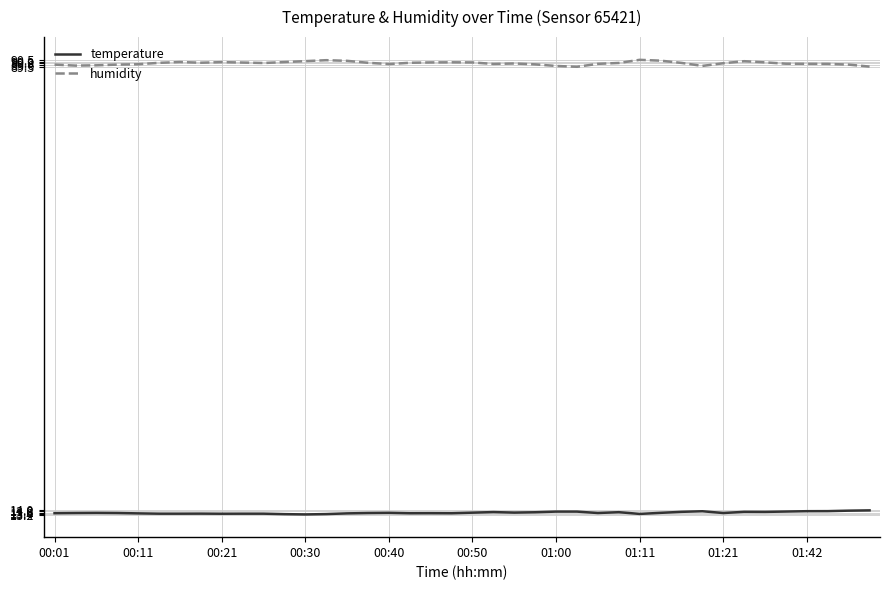

True or false: humidity and temperature cross at least once.

False